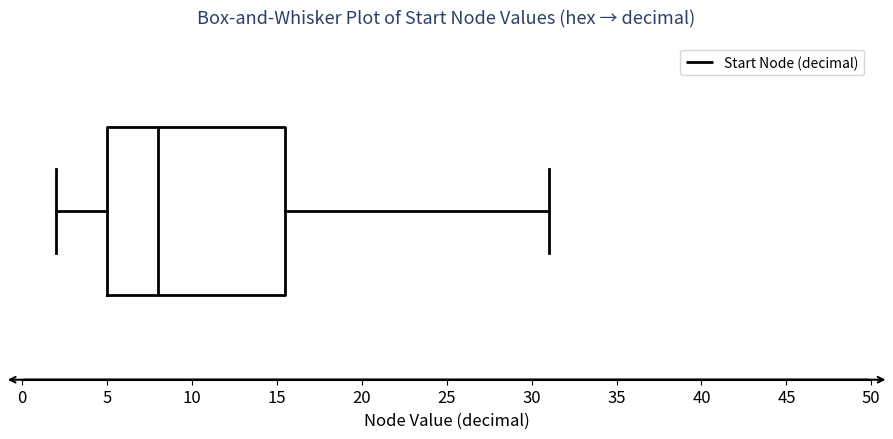

Read this box plot against the x-axis: the position of the median line, the range covered by the box, and the ends of both whiskers. The values are not printed on the chart, so give them approximately, as read against the axis.

median 8.0, box 5.0 to 15.5, whiskers 2.0 to 31.0